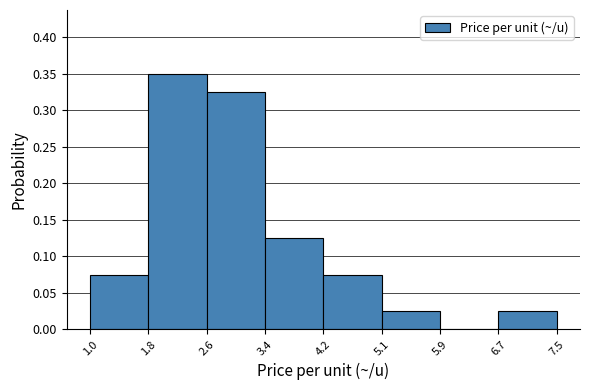

Reading left to right, list every bar in this chart as the range it spans on the x-axis followed by its height. The values are not printed on the chart, so give them approximately, as read against the axis.

1.0 to 1.8: 0.075
1.8 to 2.6: 0.350
2.6 to 3.4: 0.325
3.4 to 4.2: 0.125
4.2 to 5.1: 0.075
5.1 to 5.9: 0.025
5.9 to 6.7: 0
6.7 to 7.5: 0.025